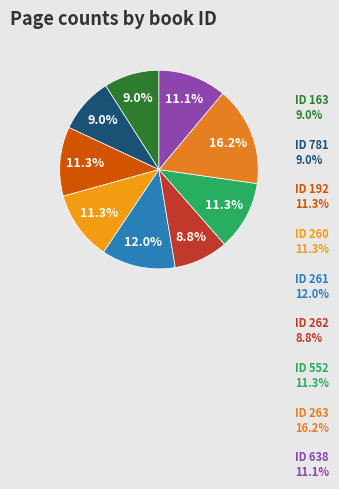

Combined, do 163 and 552 account for over 50%?

No